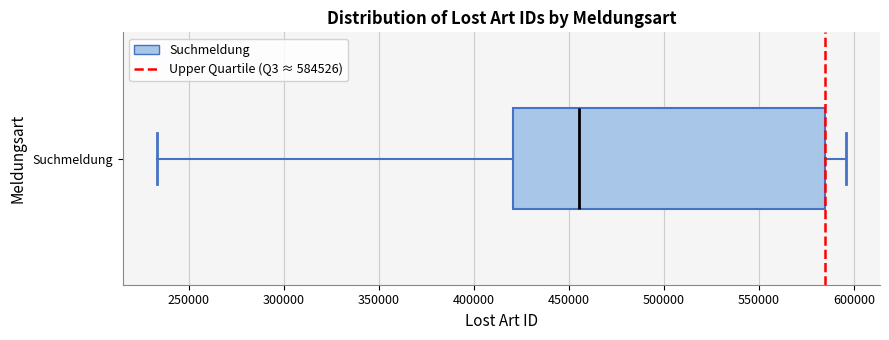

Read this box plot against the x-axis: the position of the median line, the range covered by the box, and the ends of both whiskers. The values are not printed on the chart, so give them approximately, as read against the axis.

median 455000, box 420000 to 585000, whiskers 235000 to 595000